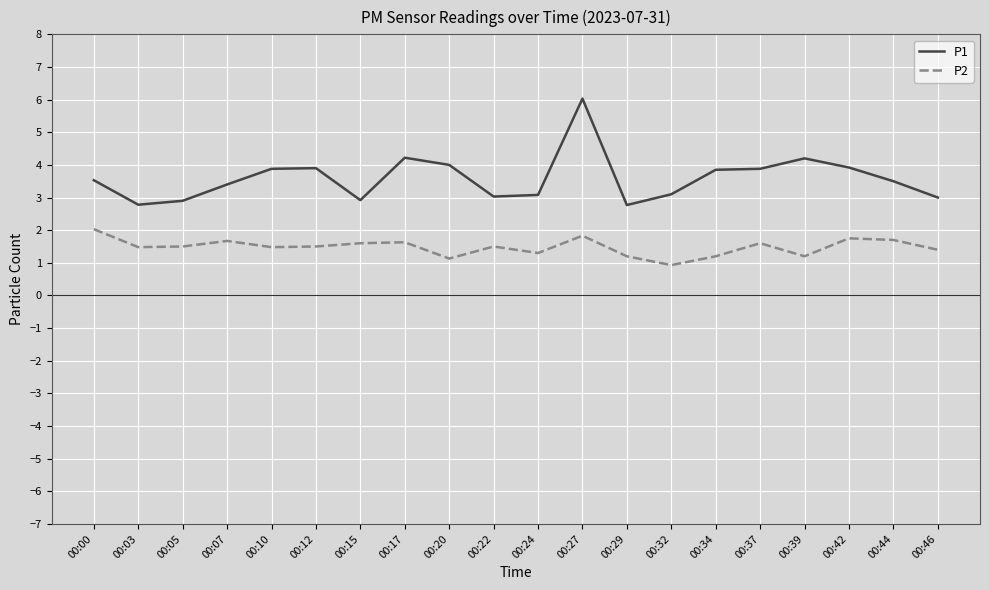

Which series changed the most between 00:15 and 00:34?

P1